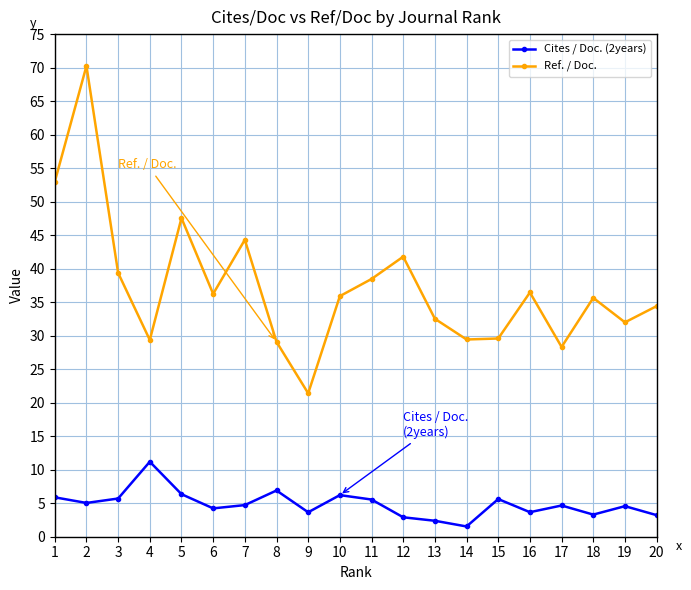

What is the difference between the highest and lowest values at 5?

41.2